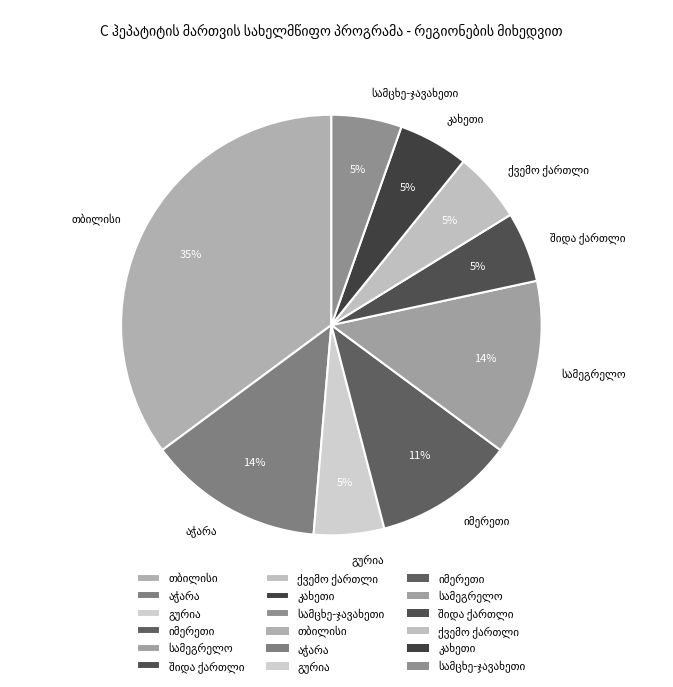

To the nearest percent, what is the difference between the largest and smallest slice percentages?

30%